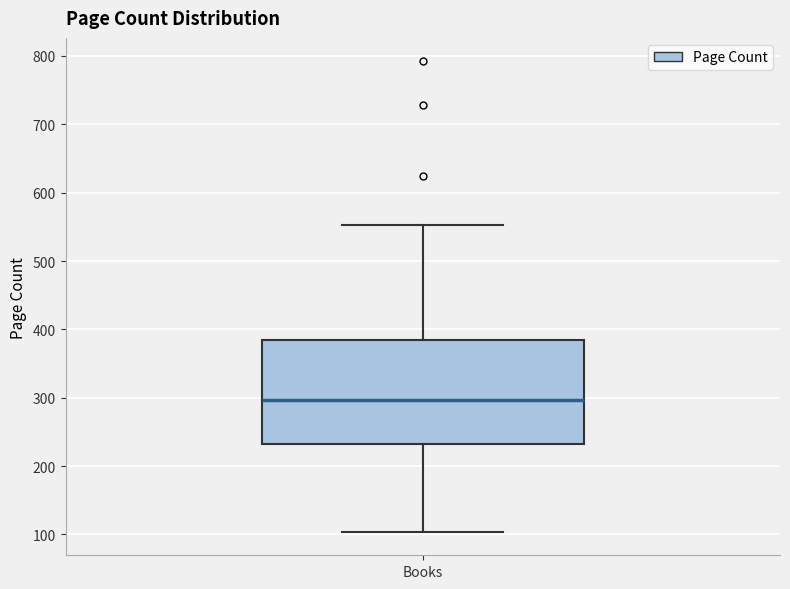

Where does the lower whisker of the box for Books end on the y-axis? The values are not printed on the chart, so give them approximately, as read against the axis.

100